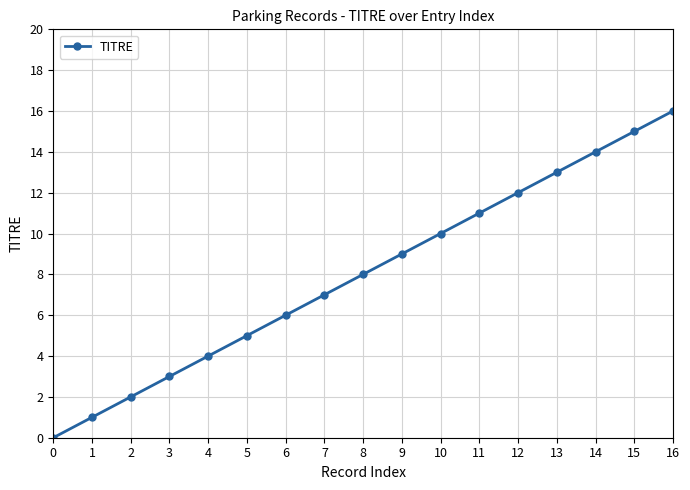

What is the difference between the maximum and second lowest values?

15